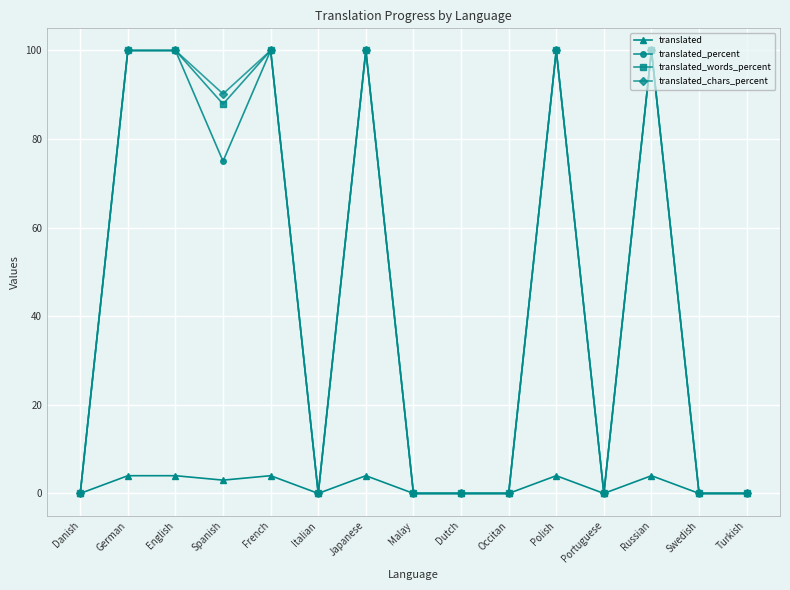

Where is translated_words_percent nearest to the value 50?

Spanish